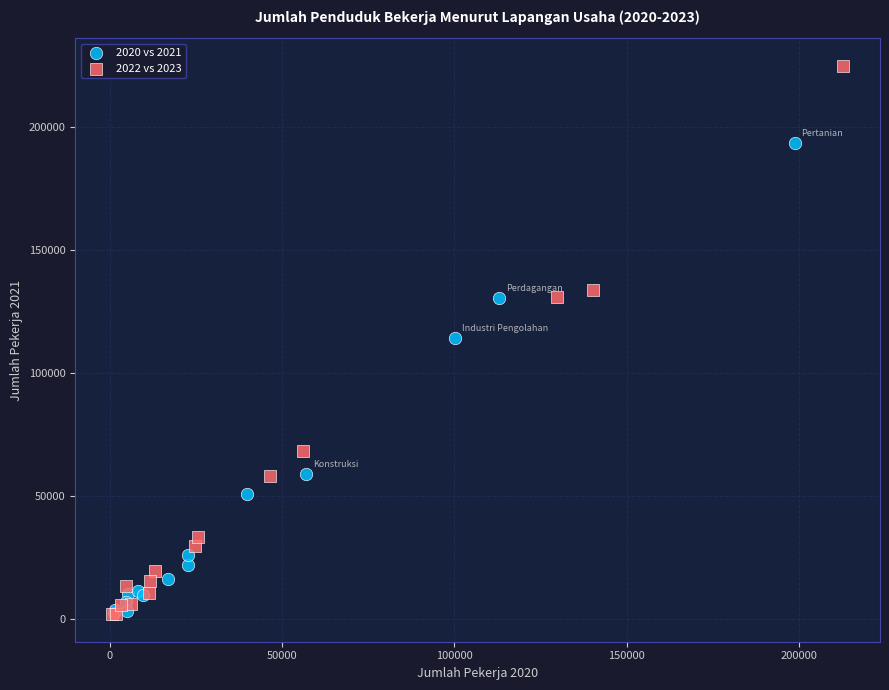

Which series contains the highest Y value?

2022 vs 2023